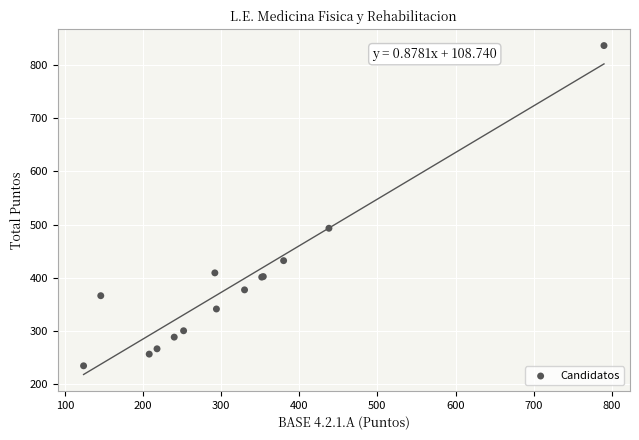

What Y value in the scatter plot is closest to 535?

493